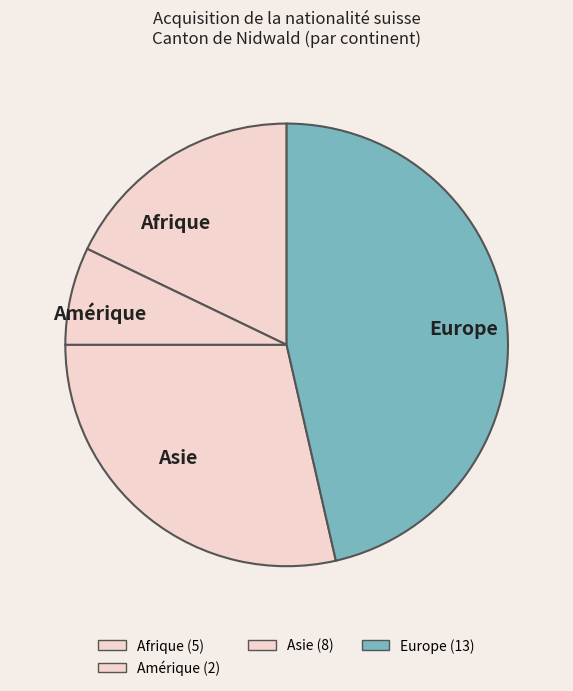

Combined, do Afrique and Europe account for over 50%?

Yes